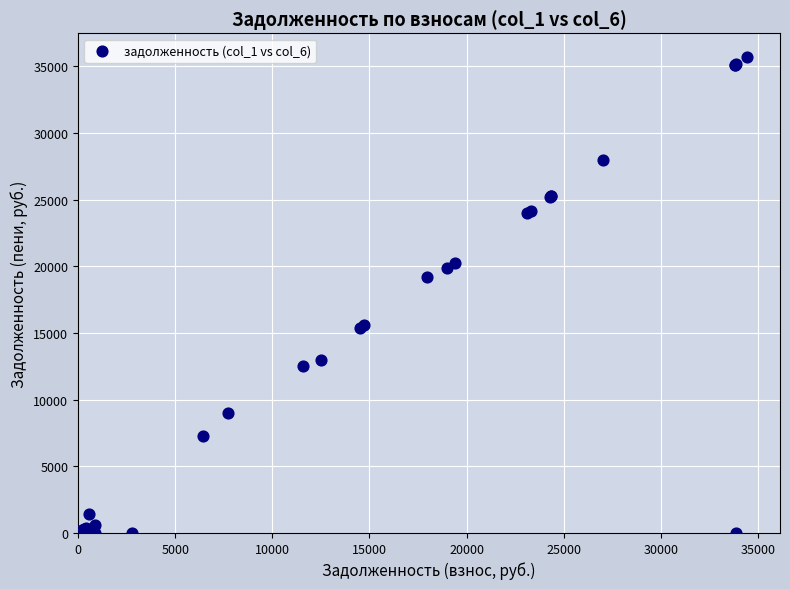

What Y value in the scatter plot is closest to 17838?

19212.6